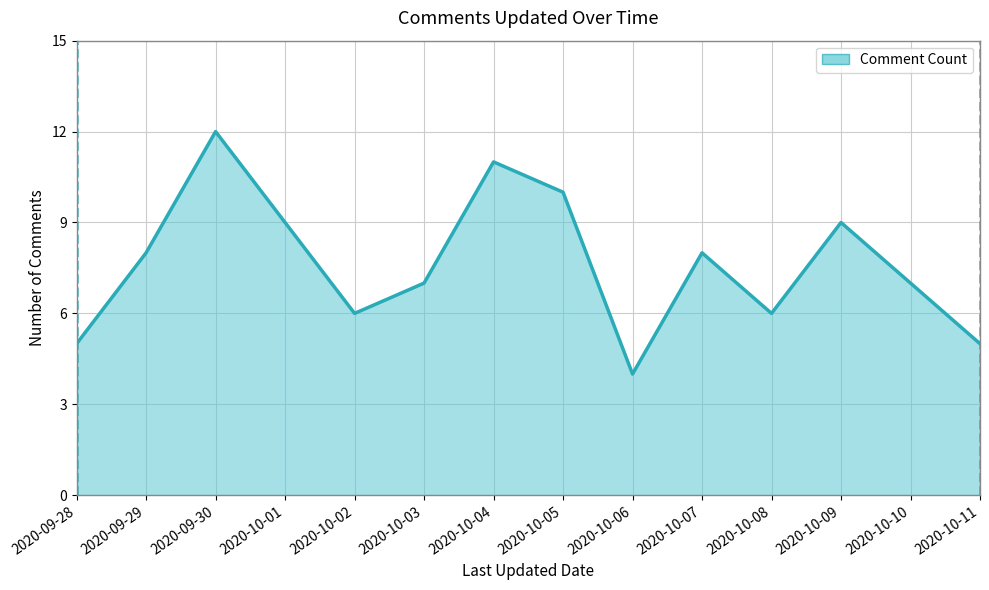

How many lines are shown in the chart?

1